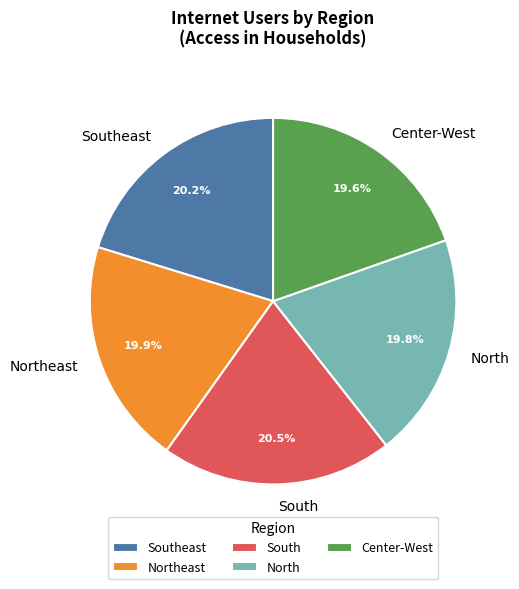

Does Center-West represent more than half of the total?

No